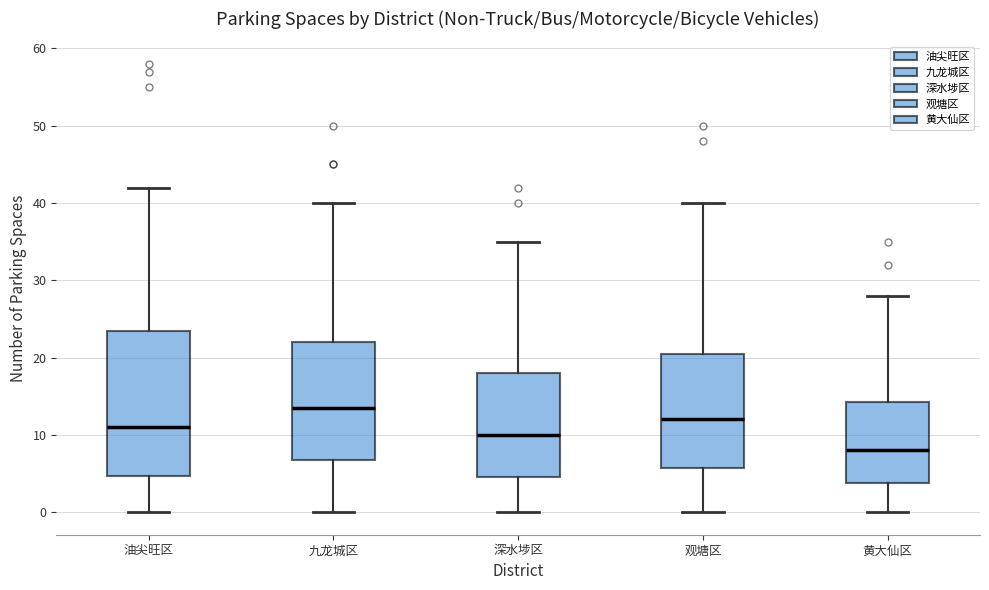

Reading left to right, read every box against the y-axis: the position of its median line, the range the box covers, and the ends of its whiskers. The values are not printed on the chart, so give them approximately, as read against the axis.

油尖旺区: median 11, box 5 to 24, whiskers 0 to 42
九龙城区: median 14, box 7 to 22, whiskers 0 to 40
深水埗区: median 10, box 5 to 18, whiskers 0 to 35
观塘区: median 12, box 6 to 21, whiskers 0 to 40
黄大仙区: median 8, box 4 to 14, whiskers 0 to 28